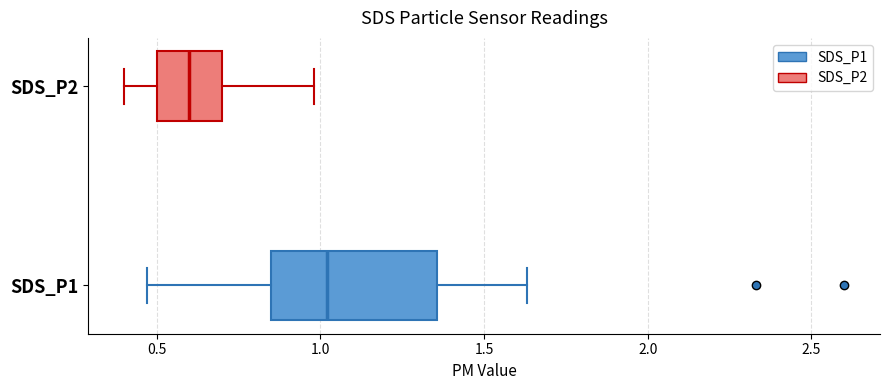

Where does the left whisker of the box for SDS_P2 end on the x-axis? The values are not printed on the chart, so give them approximately, as read against the axis.

0.40